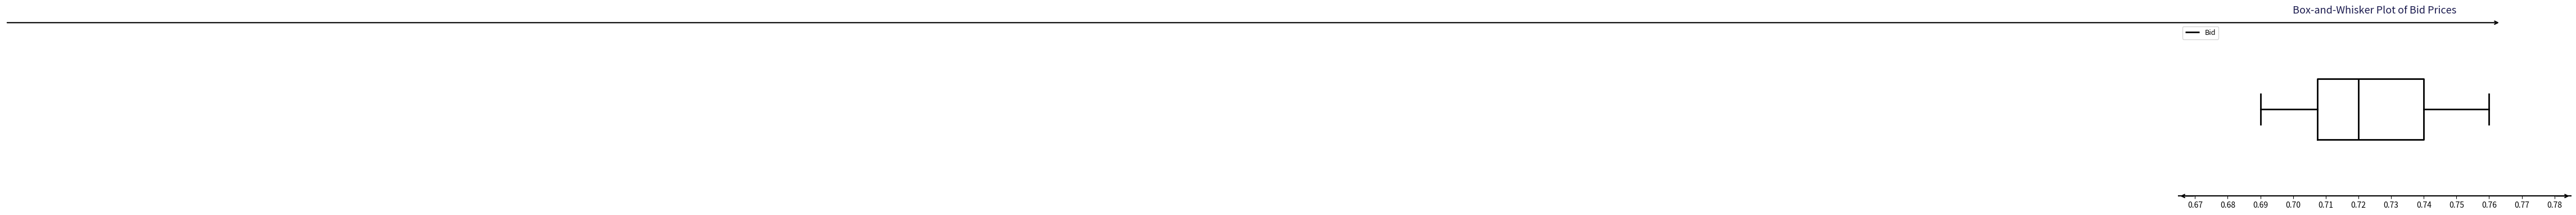

Read this box plot against the x-axis: the position of the median line, the range covered by the box, and the ends of both whiskers. The values are not printed on the chart, so give them approximately, as read against the axis.

median 0.720, box 0.708 to 0.740, whiskers 0.690 to 0.760